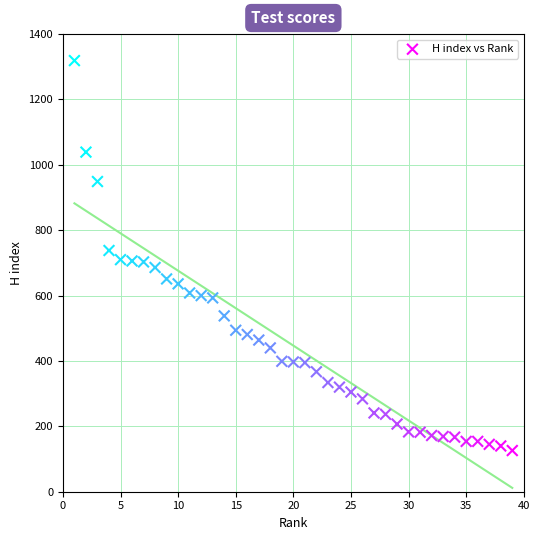

What is the range of X values (max minus min)?

38